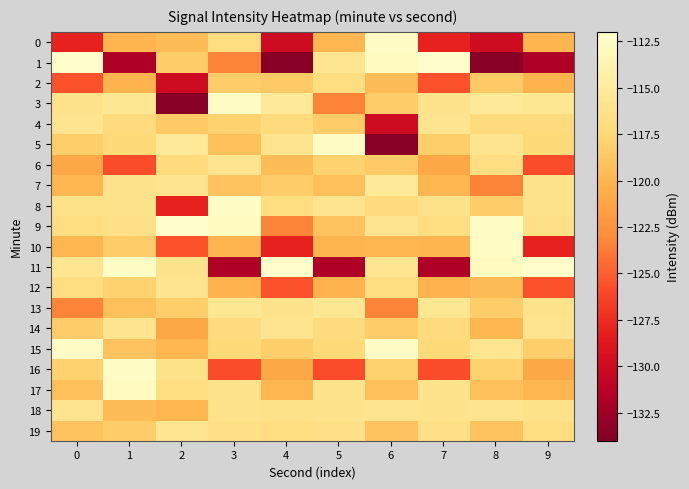

At 0, list the series in order from largest to smallest.

1, 15, 11, 4, 18, 3, 8, 9, 12, 16, 5, 14, 19, 17, 7, 10, 6, 13, 2, 0